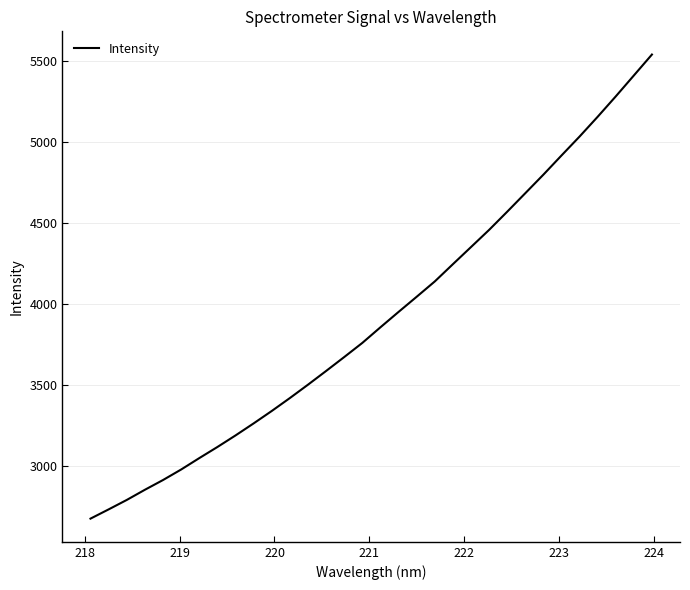

What is the smallest value displayed?

2675.9